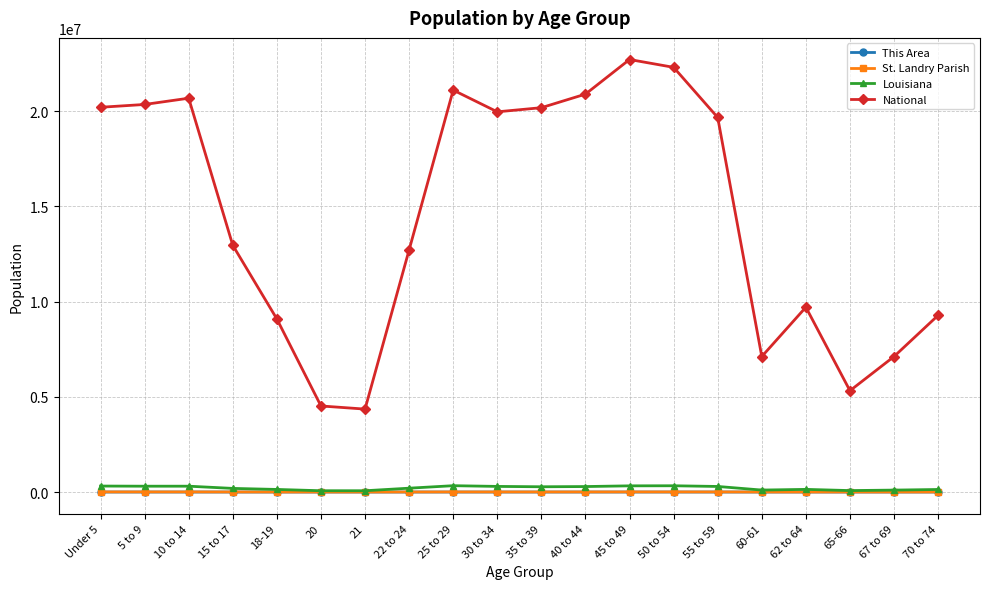

What is the label of the 11th point from the right?

30 to 34